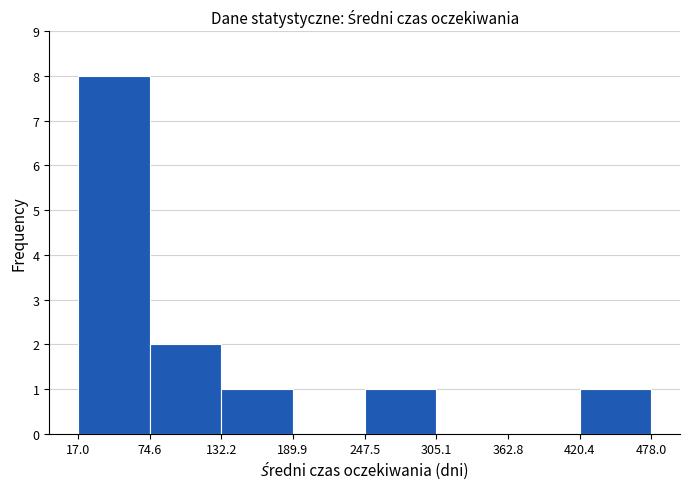

Reading left to right, transcribe this chart: for each bar, give the range it covers on the x-axis and its height. The values are not printed on the chart, so give them approximately, as read against the axis.

17.0 to 74.6: 8
74.6 to 132.2: 2
132.2 to 189.9: 1
189.9 to 247.5: 0
247.5 to 305.1: 1
305.1 to 362.8: 0
362.8 to 420.4: 0
420.4 to 478.0: 1